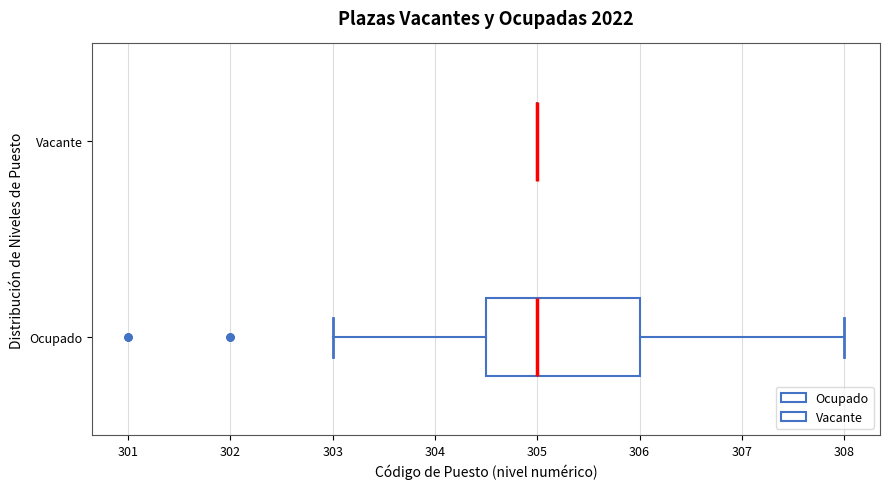

Comparing the boxes themselves (not the whiskers), which one is the widest?

Ocupado